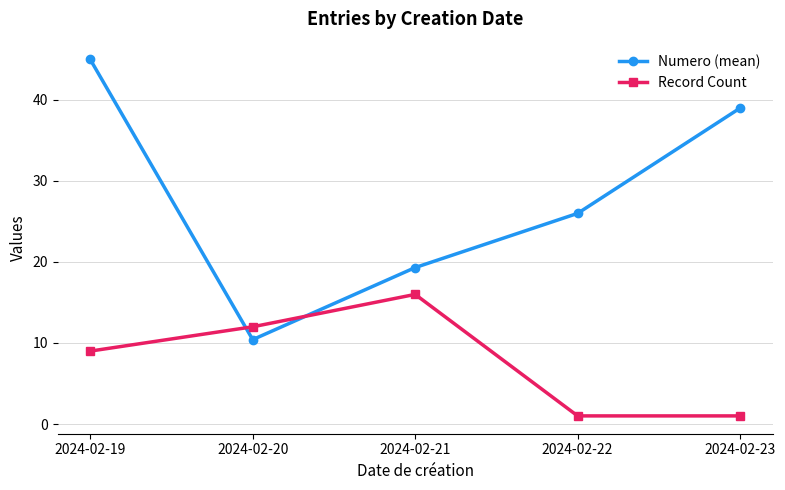

What is the total value across all series at 2024-02-20?

22.4